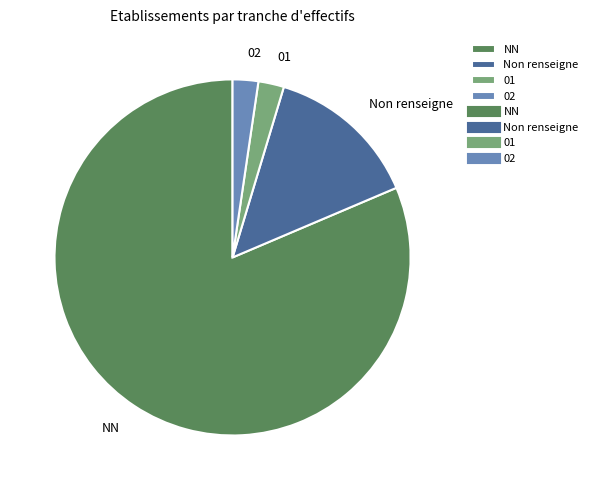

Combined, do 01 and 02 account for over 50%?

No